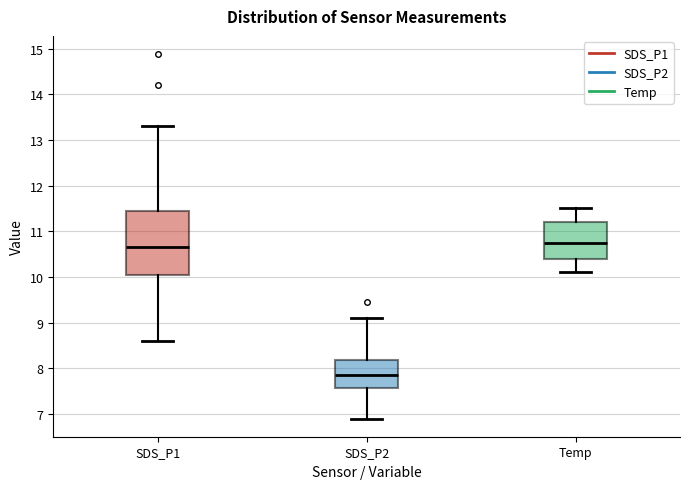

Where does the median line of the box for Temp sit on the y-axis? The values are not printed on the chart, so give them approximately, as read against the axis.

10.8